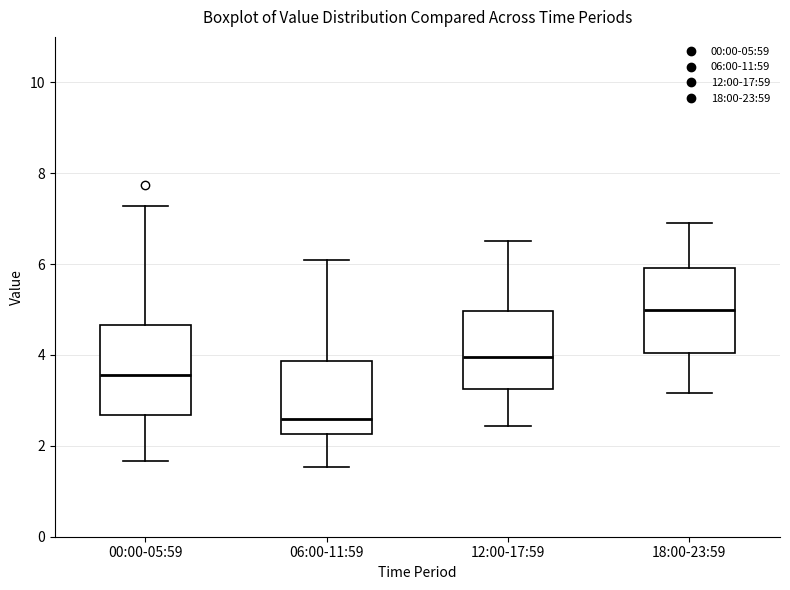

Where does the lower whisker of the box for 18:00-23:59 end on the y-axis? The values are not printed on the chart, so give them approximately, as read against the axis.

3.2